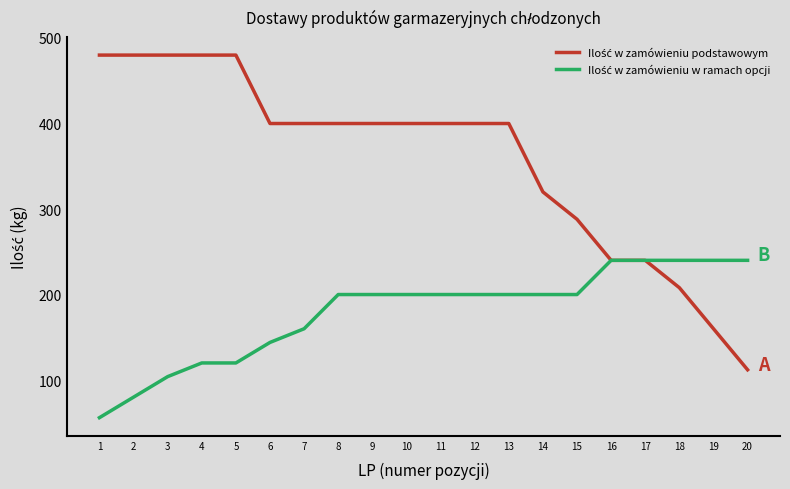

What is the total value across all series at 7?

560